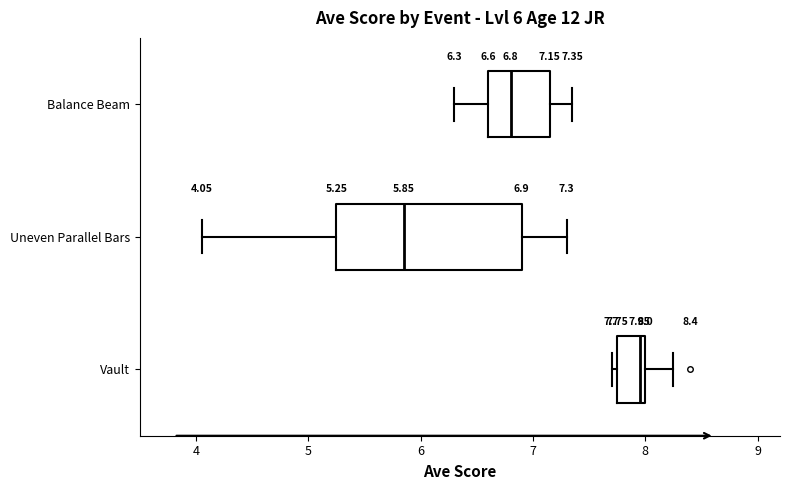

Comparing the boxes themselves (not the whiskers), which one is the widest?

Uneven Parallel Bars